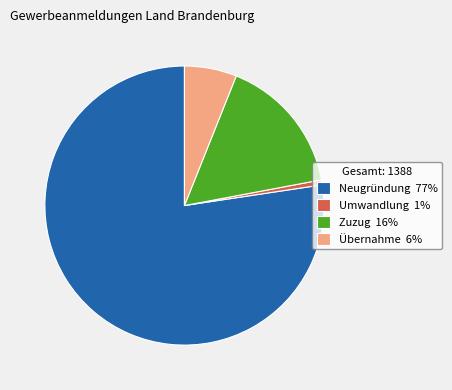

Is Neugründung the majority of the pie?

Yes